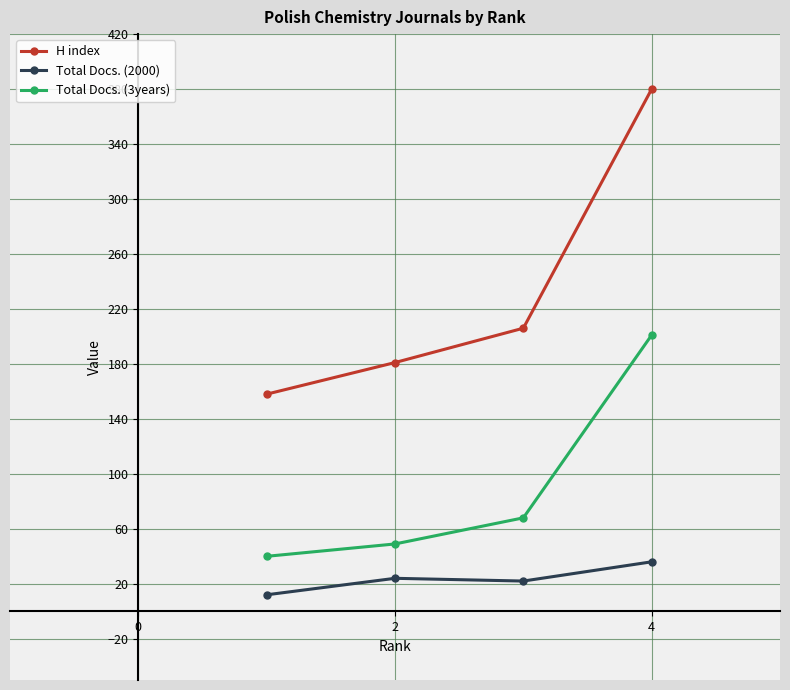

Rank the series by their average value, from lowest to highest.

Total Docs. (2000), Total Docs. (3years), H index